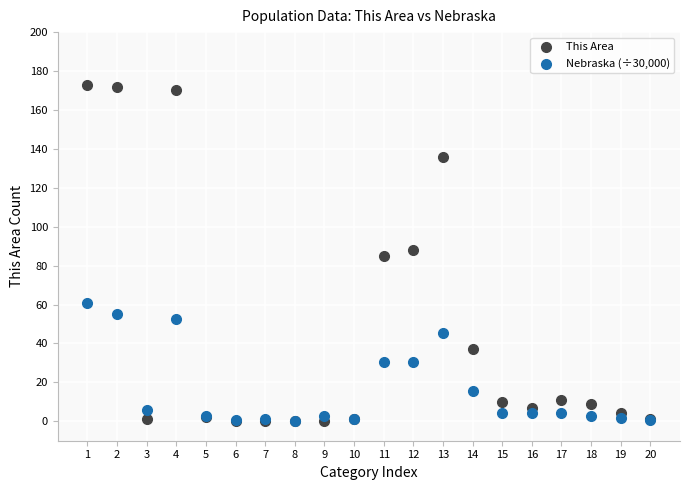

Which series reaches the maximum Y coordinate?

This Area